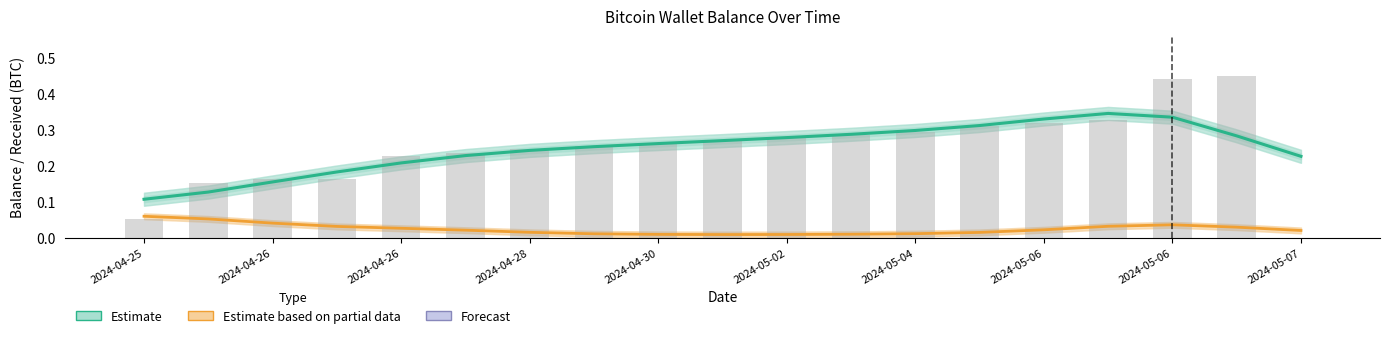

Rank the series by their average value, from highest to lowest.

Balance (Estimate), Received (Partial)